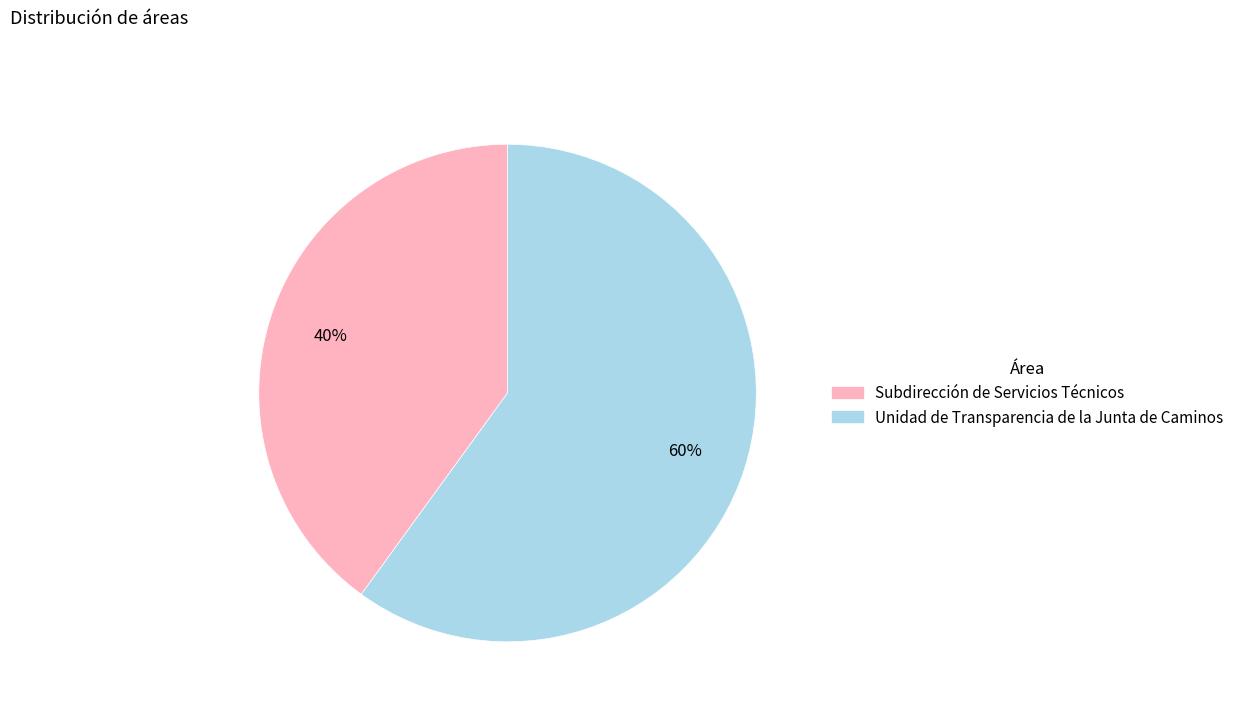

To the nearest percent, what is the combined percentage of Subdirección de Servicios Técnicos and Unidad de Transparencia de la Junta de Caminos?

100%